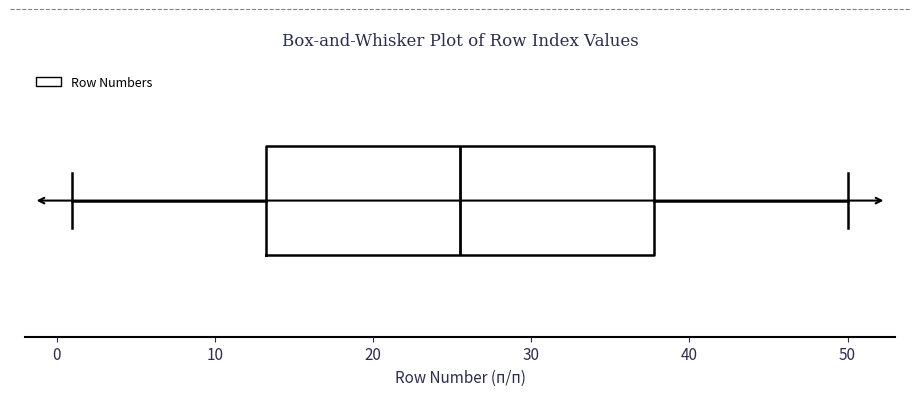

Read this box plot against the x-axis: the position of the median line, the range covered by the box, and the ends of both whiskers. The values are not printed on the chart, so give them approximately, as read against the axis.

median 26, box 13 to 38, whiskers 1 to 50